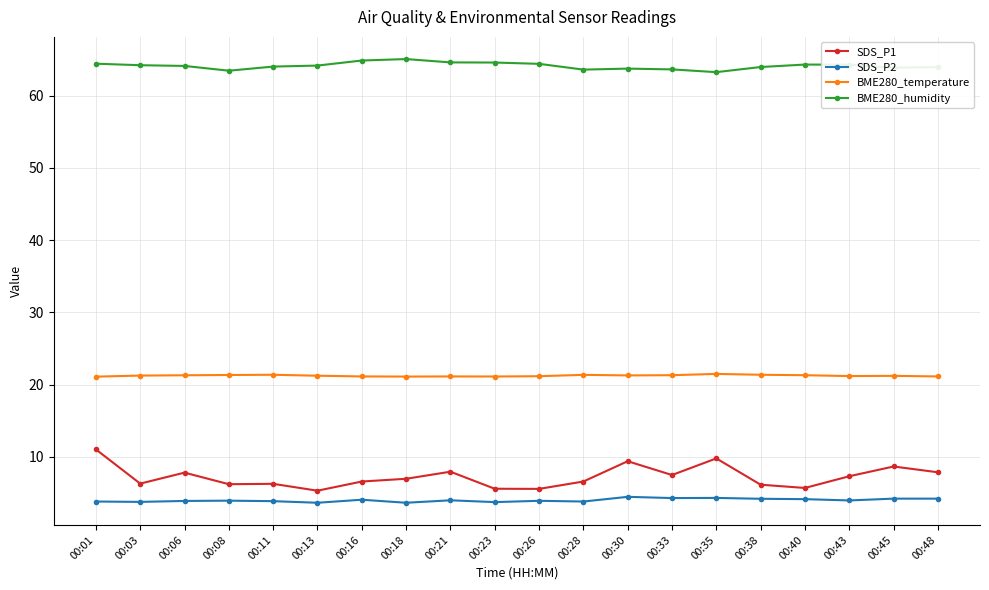

Rank the series by their maximum value, from highest to lowest.

BME280_humidity, BME280_temperature, SDS_P1, SDS_P2